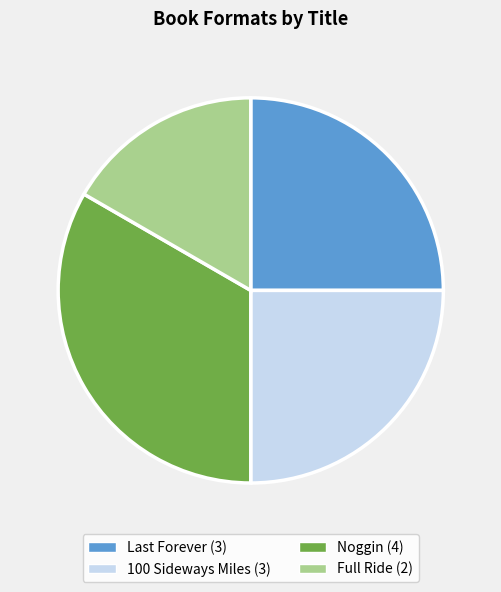

How many segments does this pie chart have?

4